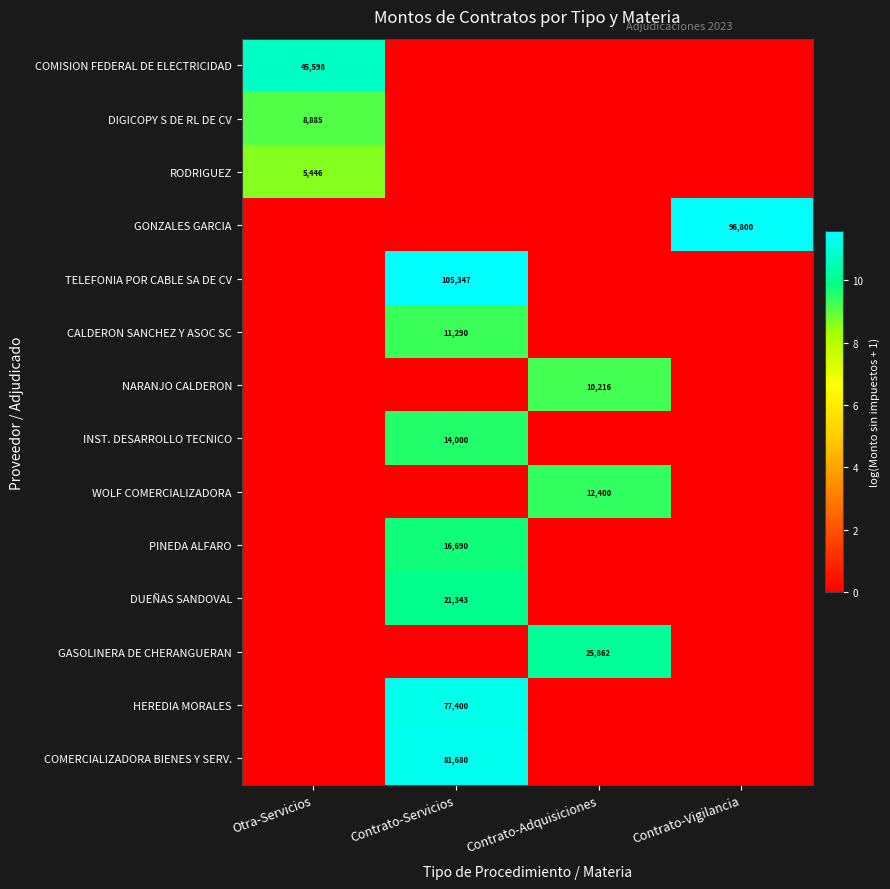

The value of DUEÑAS SANDOVAL at Contrato-Servicios is 21343. True or false?

True